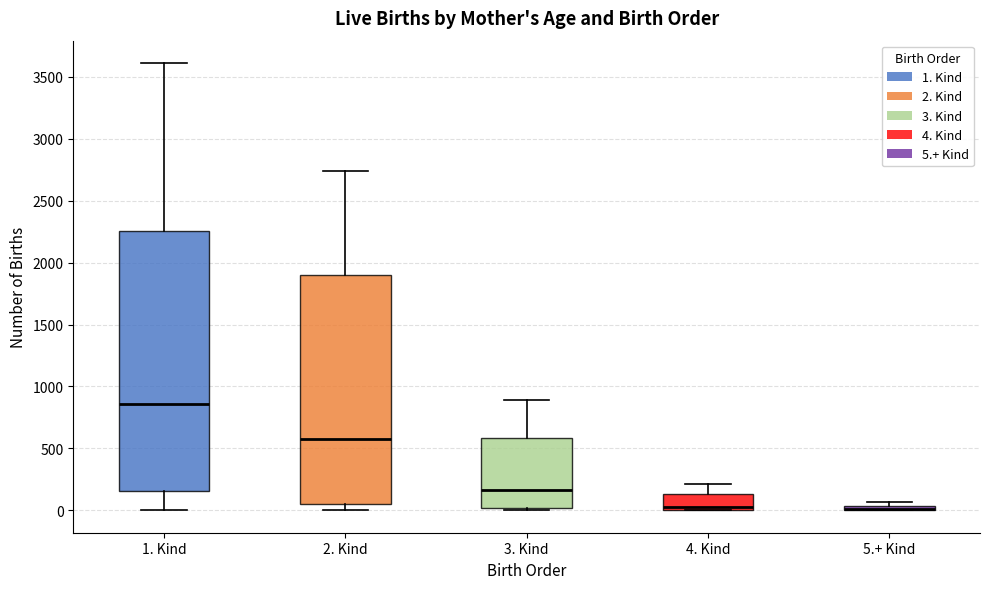

Where is the lower edge of the box for 1. Kind on the y-axis? The values are not printed on the chart, so give them approximately, as read against the axis.

150